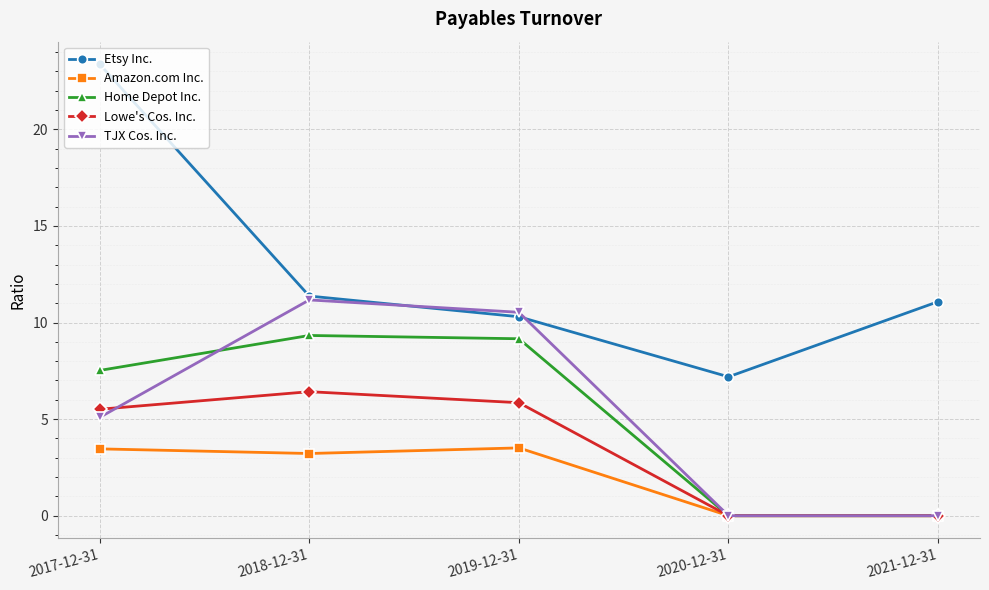

What is the difference between the TJX Cos. Inc. values at 2019-12-31 and 2018-12-31?

0.6